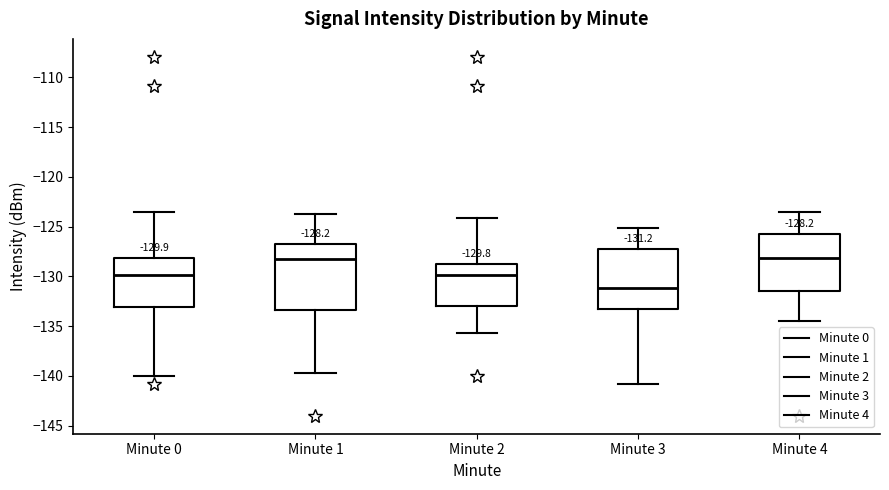

Comparing the boxes themselves (not the whiskers), which one is the tallest?

Minute 1